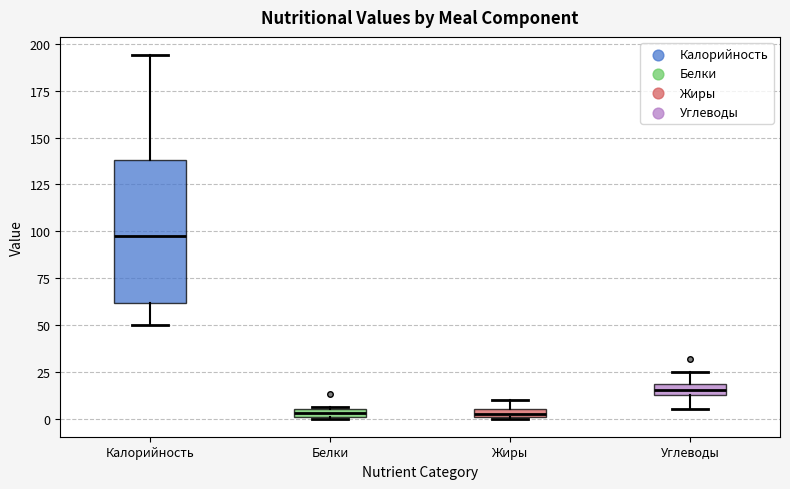

Which box is the tallest, from its lower edge to its upper edge?

Калорийность